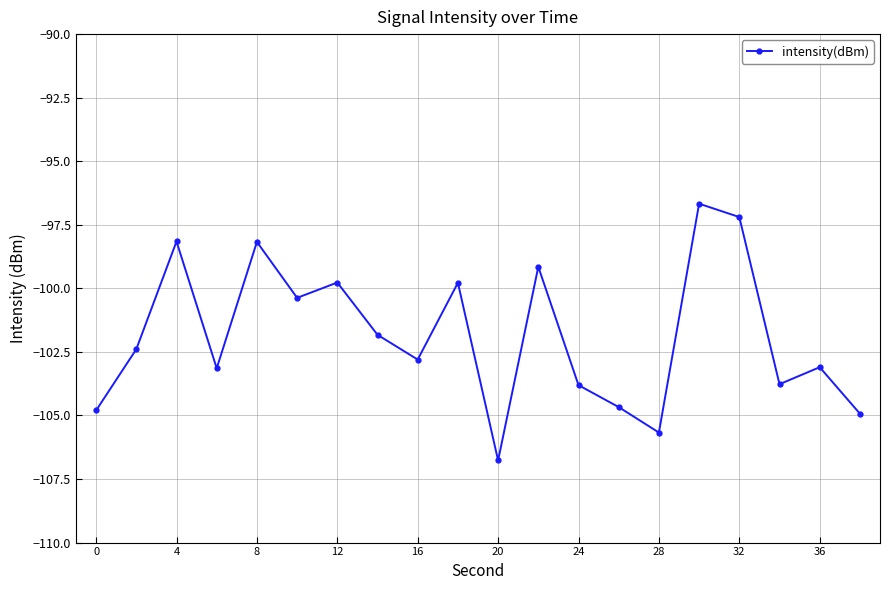

What is the difference between the maximum and minimum values?

10.1